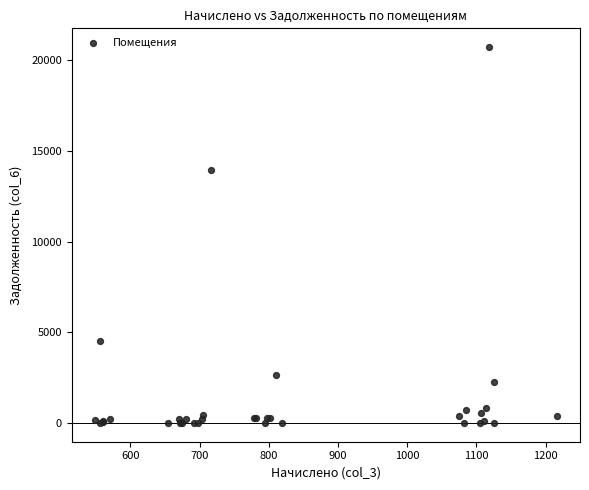

What Y value in the scatter plot is closest to 10364?

13930.0